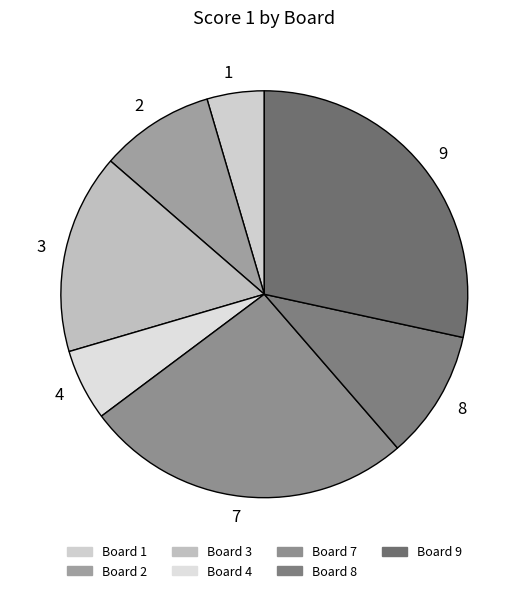

Does 8 represent more than half of the total?

No